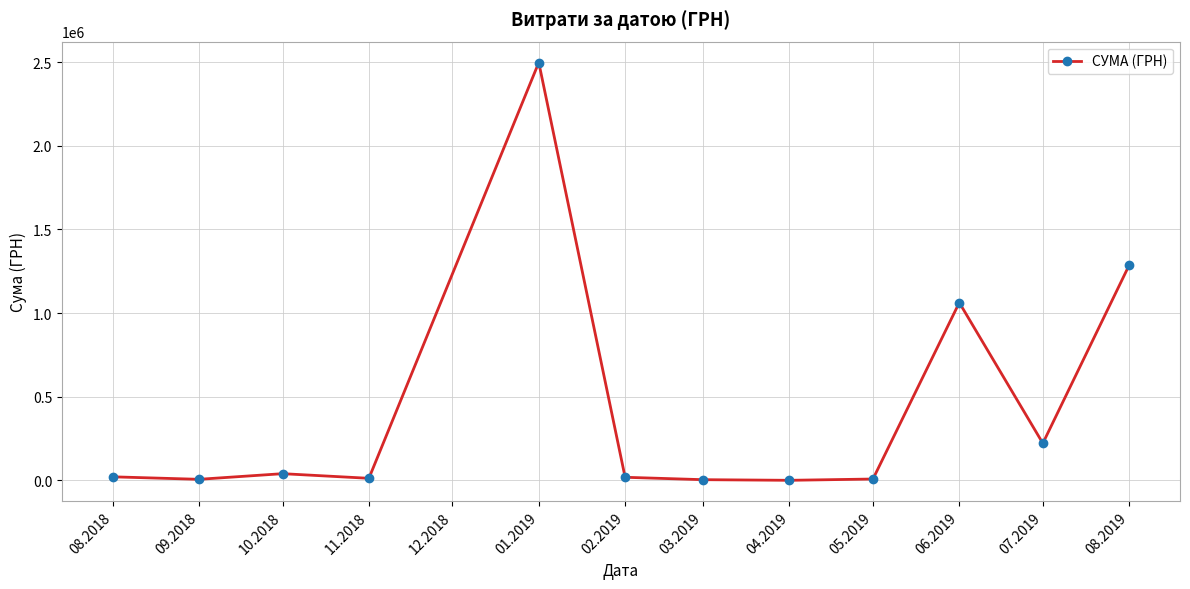

What is the value of the 4th point from the left?

12318.8